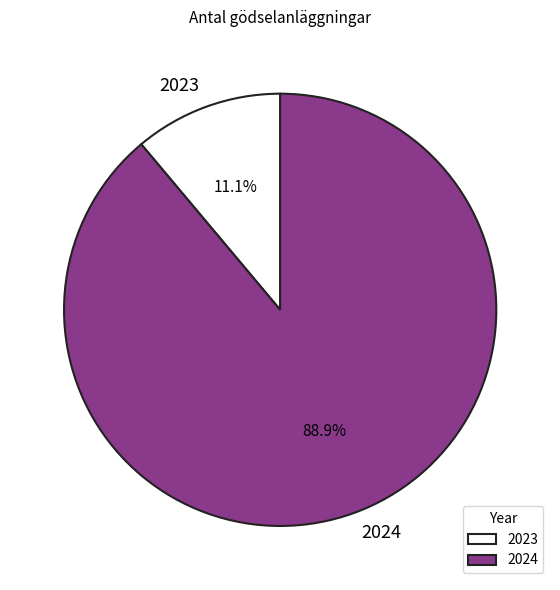

Count the number of slices in the pie.

2